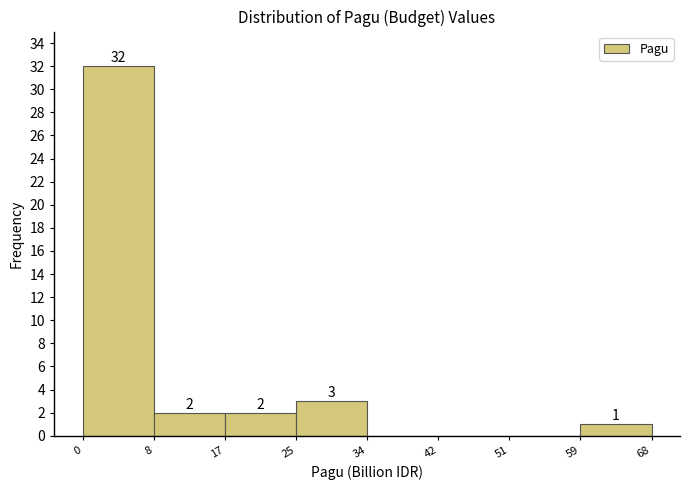

Which range on the x-axis has the tallest bar?

0 to 8